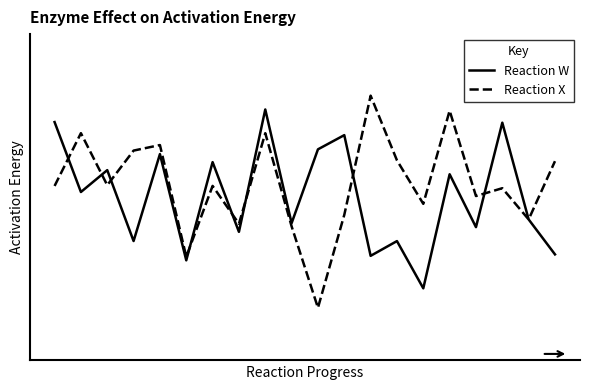

Is this an area chart (filled region under the line)?

No